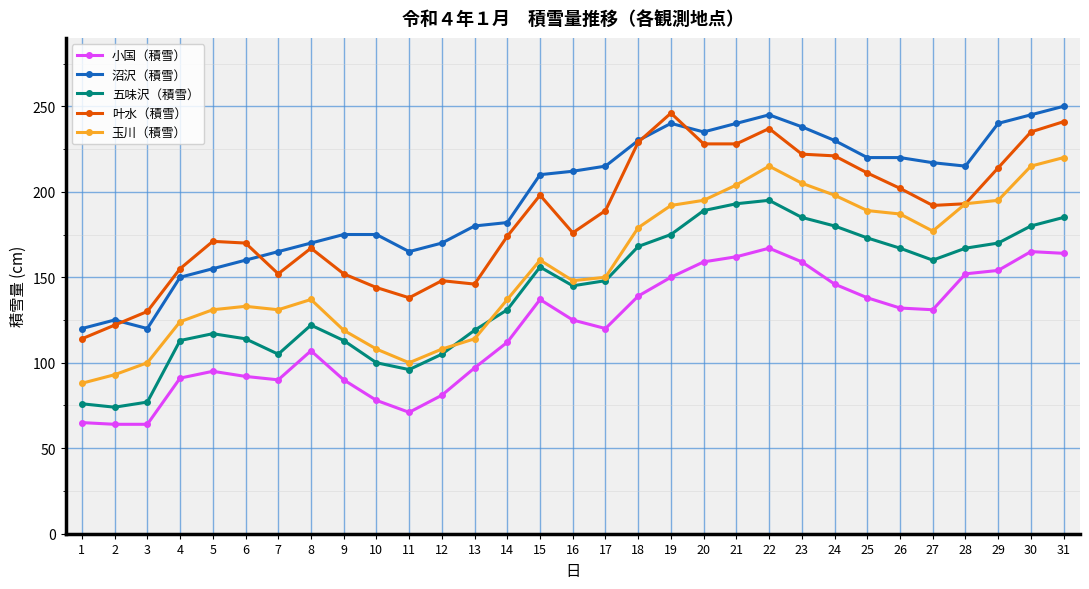

Between 27 and 30, which series saw the biggest shift?

叶水（積雪）